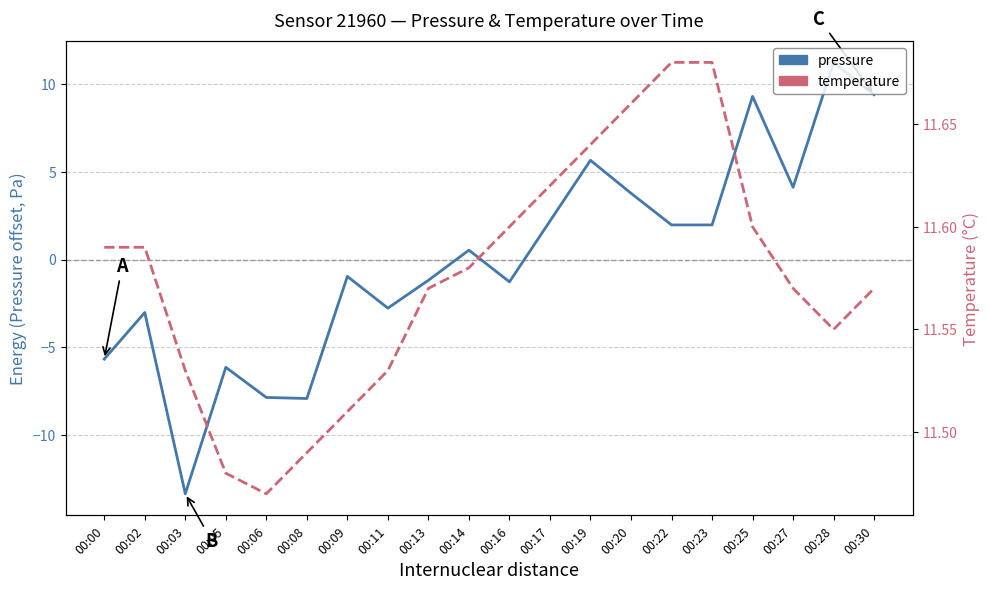

List the series in order of their peak value, lowest first.

pressure, temperature